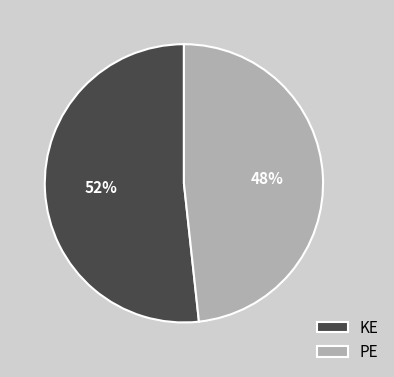

What is the majority slice?

KE